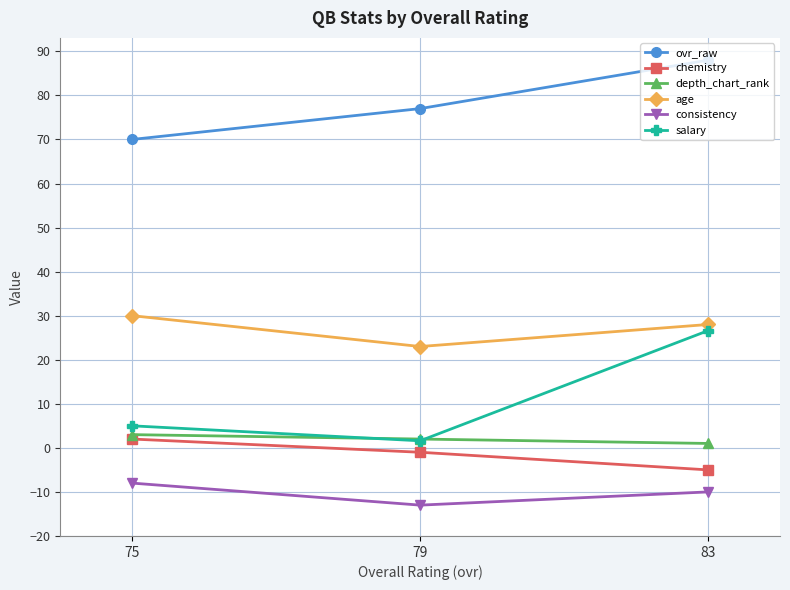

Reading left to right, list all the values displayed in this chart.

ovr_raw: 75=70.0	79=77.0	83=88.0
chemistry: 75=2.0	79=-1.0	83=-5.0
depth_chart_rank: 75=3.0	79=2.0	83=1.0
age: 75=30.0	79=23.0	83=28.0
consistency: 75=-8.0	79=-13.0	83=-10.0
salary: 75=5.0	79=1.6	83=26.6